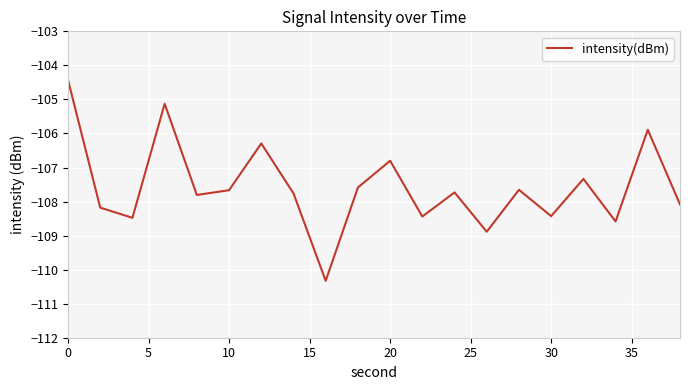

What is the difference between the maximum and minimum values?

5.9